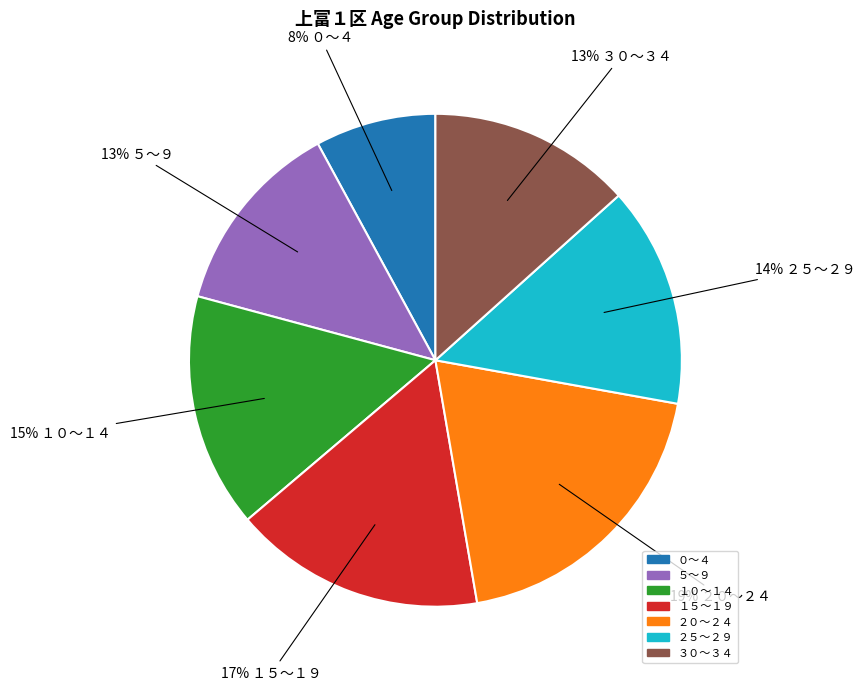

True or false: １０～１４ accounts for 5% of the total.

False